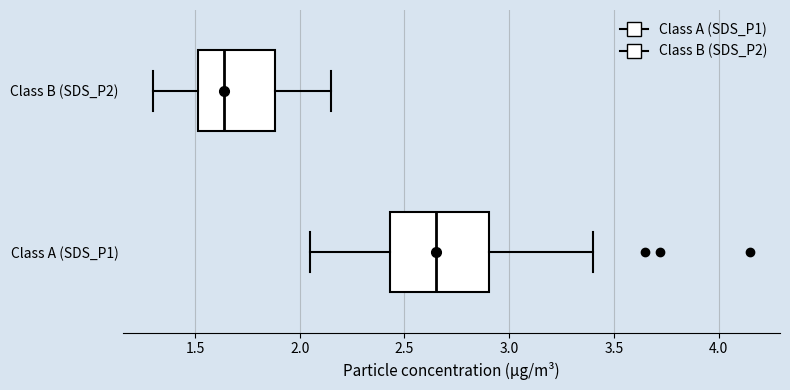

Reading bottom to top, transcribe this box plot: for each box, give where its median line is, the range the box spans, and where its two whiskers end, as read against the x-axis. The values are not printed on the chart, so give them approximately, as read against the axis.

Class A (SDS_P1): median 2.65, box 2.45 to 2.90, whiskers 2.05 to 3.40
Class B (SDS_P2): median 1.65, box 1.50 to 1.90, whiskers 1.30 to 2.15